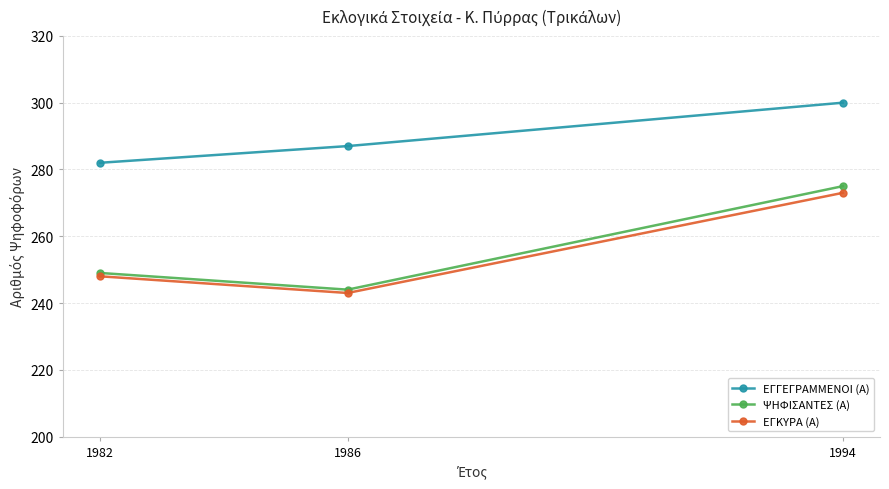

List the labels in order of ΕΓΓΕΓΡΑΜΜΕΝΟΙ (Α) value, largest first.

1994, 1986, 1982